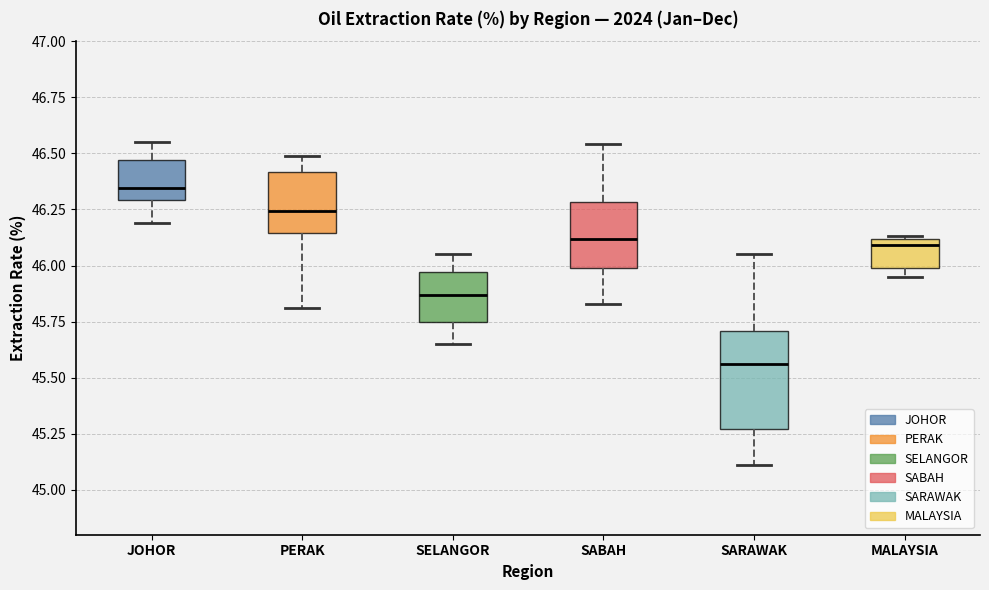

Comparing the boxes themselves (not the whiskers), which one is the tallest?

SARAWAK